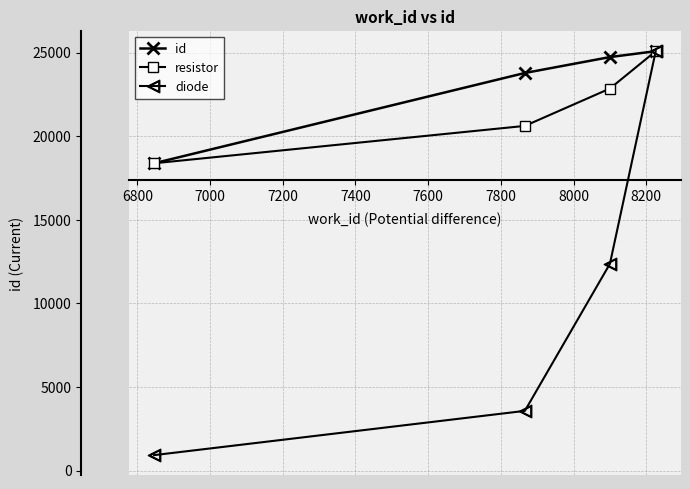

What are all the series names shown in the legend?

id, resistor, diode